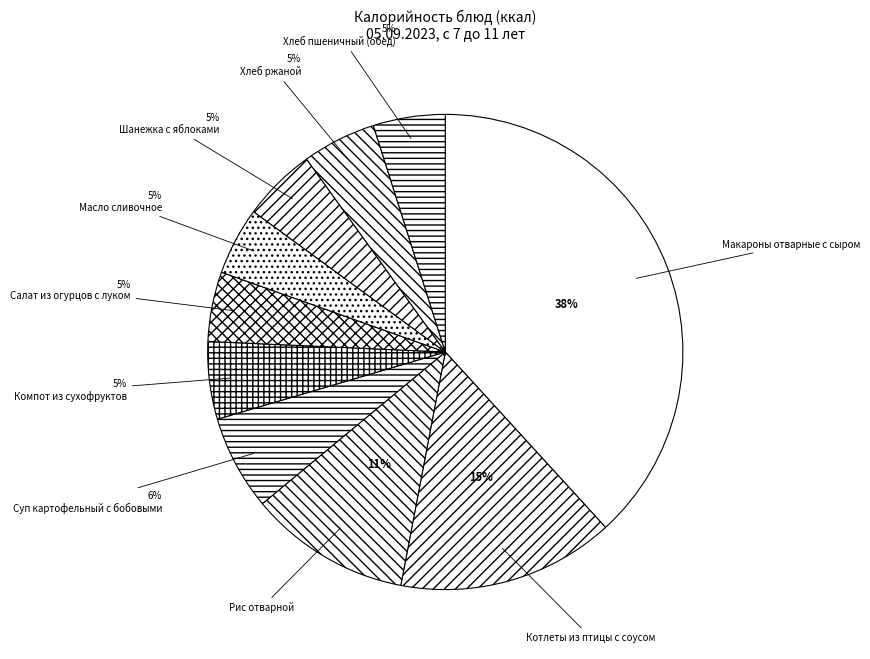

What percentage is the Котлеты из птицы с соусом slice, to the nearest percent?

15%